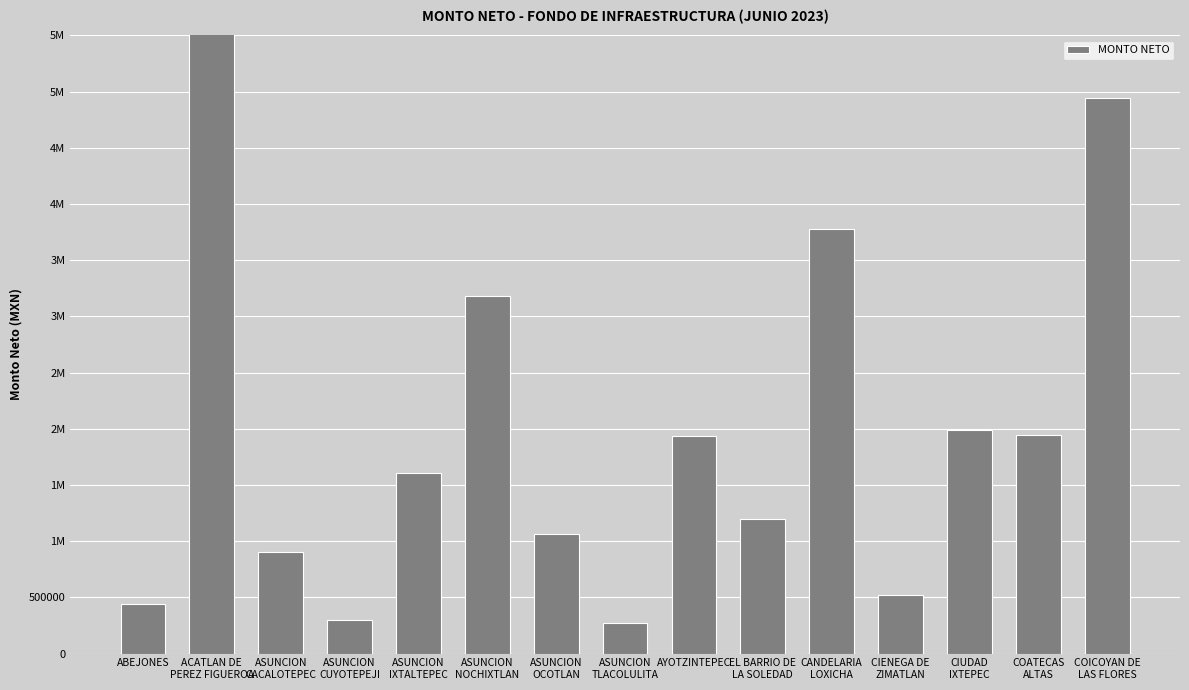

Reading left to right, list all the values displayed in this chart.

ABEJONES=440778.4	ACATLAN DE
PEREZ FIGUEROA=7176980.6	ASUNCION
CACALOTEPEC=907173.1	ASUNCION
CUYOTEPEJI=295304.7	ASUNCION
IXTALTEPEC=1607798.7	ASUNCION
NOCHIXTLAN=3182190.1	ASUNCION
OCOTLAN=1066608.7	ASUNCION
TLACOLULITA=272998.3	AYOTZINTEPEC=1936385.6	EL BARRIO DE
LA SOLEDAD=1195446.1	CANDELARIA
LOXICHA=3780147.7	CIENEGA DE
ZIMATLAN=522137.8	CIUDAD
IXTEPEC=1992416.8	COATECAS
ALTAS=1946414.0	COICOYAN DE
LAS FLORES=4941968.0